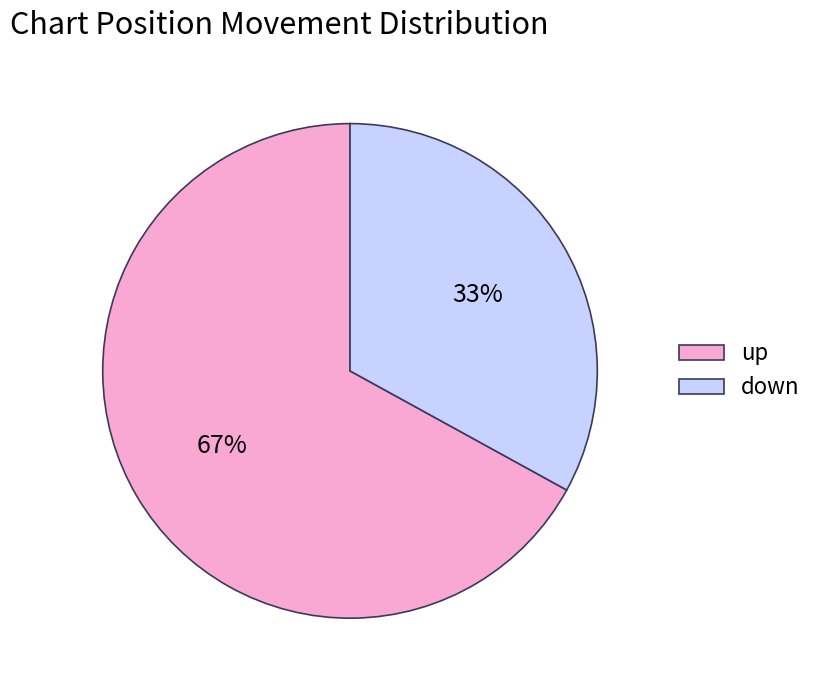

Which has a higher value, up or down?

up